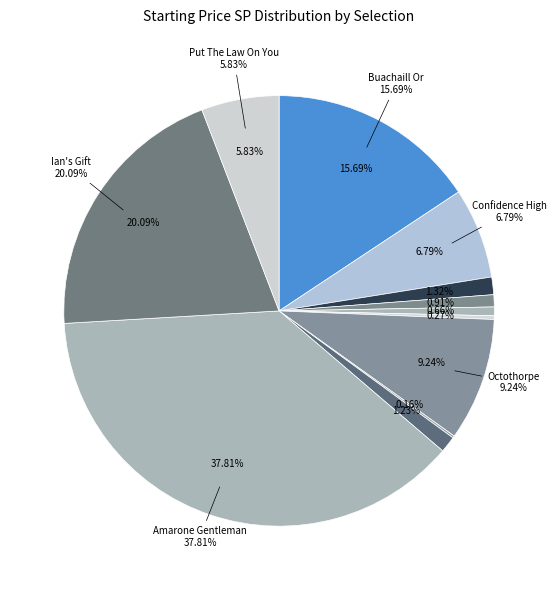

To the nearest percent, what is the combined percentage of Put The Law On You and Ian's Gift?

26%